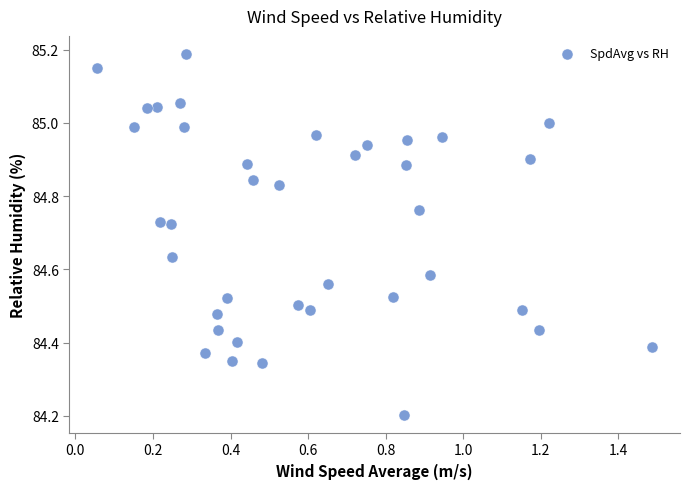

What Y value in the scatter plot is closest to 84?

84.2